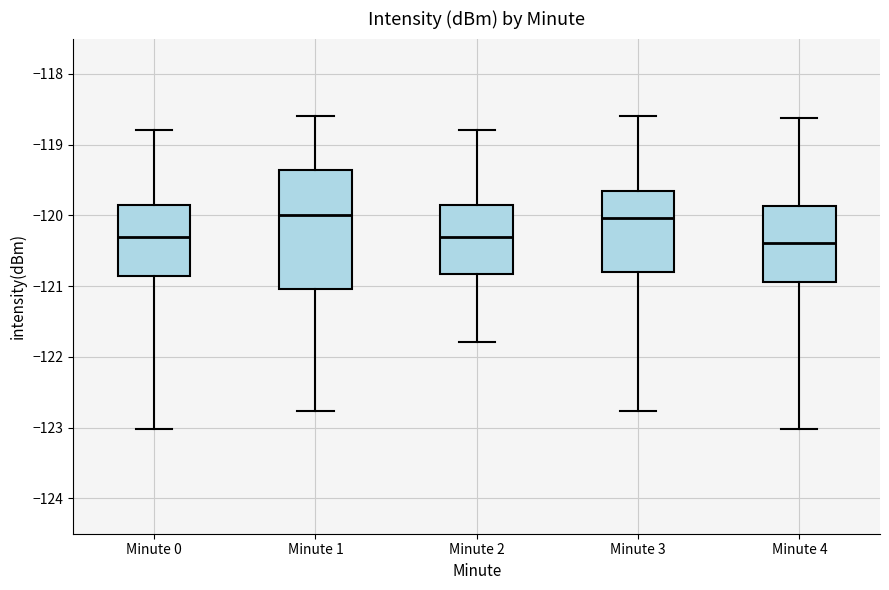

Reading left to right, transcribe this box plot: for each box, give where its median line is, the range the box spans, and where its two whiskers end, as read against the y-axis. The values are not printed on the chart, so give them approximately, as read against the axis.

Minute 0: median -120.3, box -120.9 to -119.9, whiskers -123.0 to -118.8
Minute 1: median -120.0, box -121.0 to -119.4, whiskers -122.8 to -118.6
Minute 2: median -120.3, box -120.8 to -119.9, whiskers -121.8 to -118.8
Minute 3: median -120.0, box -120.8 to -119.7, whiskers -122.8 to -118.6
Minute 4: median -120.4, box -120.9 to -119.9, whiskers -123.0 to -118.6